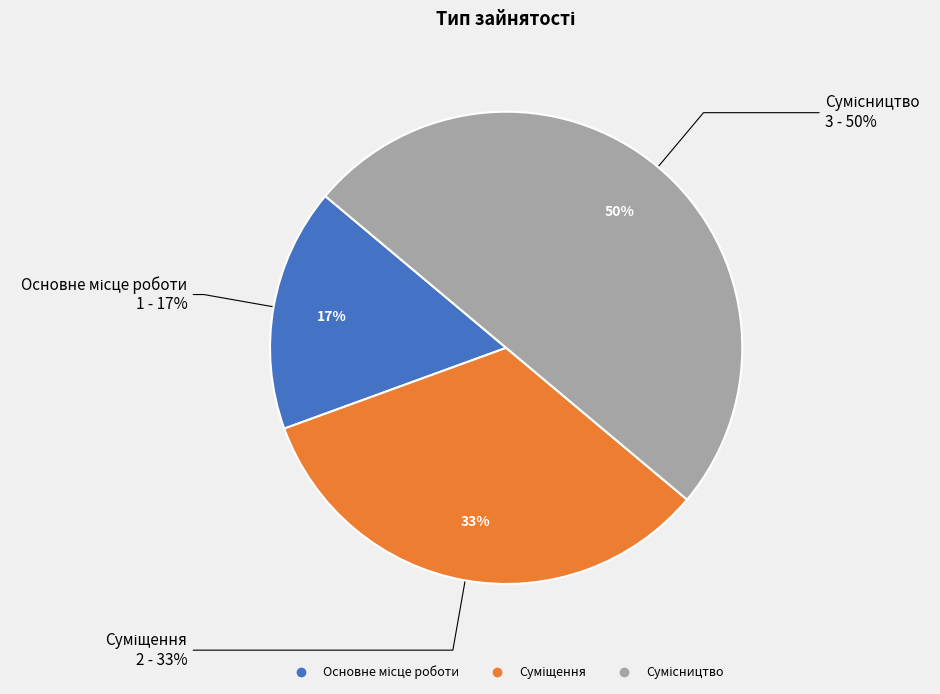

Rank the categories by value from highest to lowest.

Сумісництво, Суміщення, Основне місце роботи